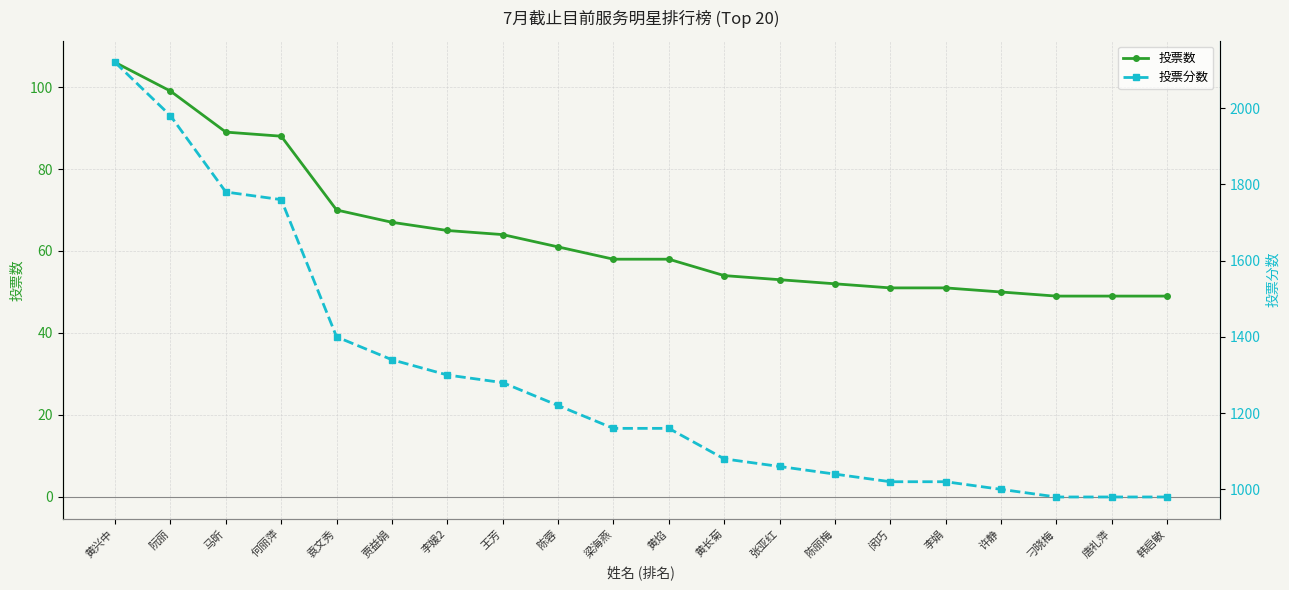

True or false: 投票数 and 投票分数 intersect in this chart.

False